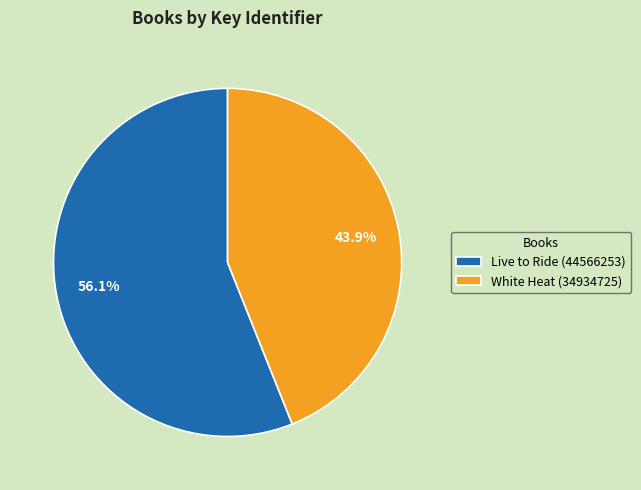

What is the total percentage of Live to Ride (44566253) and White Heat (34934725)?

100.0%